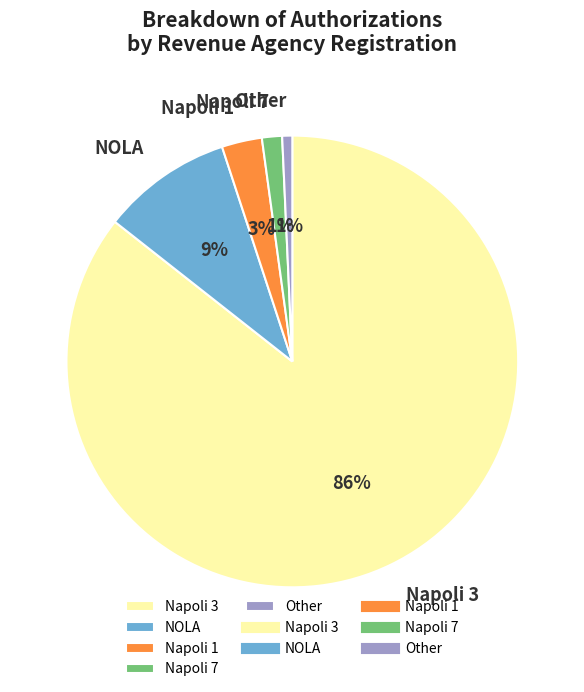

To the nearest percent, what is the average slice percentage?

20%